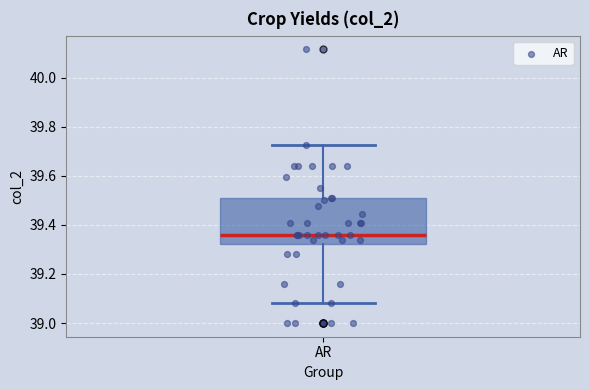

Where is the upper edge of the box for AR on the y-axis? The values are not printed on the chart, so give them approximately, as read against the axis.

39.52